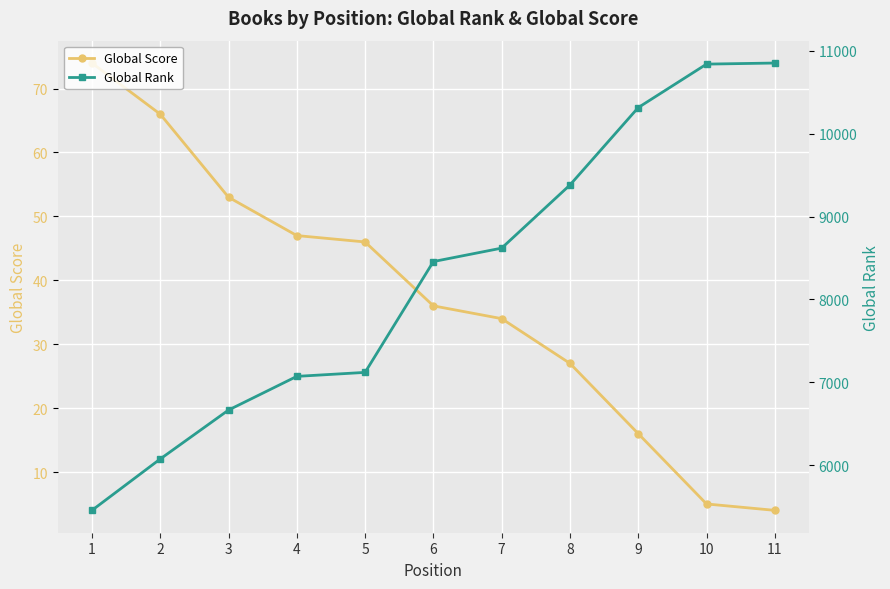

True or false: Global Rank and Global Score cross at least once.

False